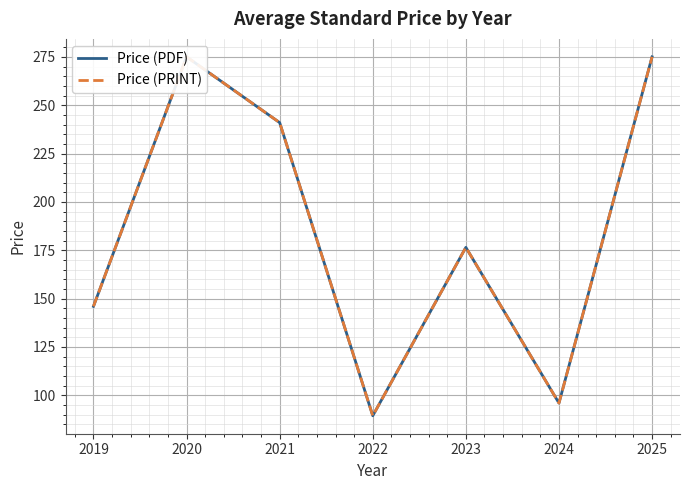

True or false: Price (PDF) has more than 0 points higher than both neighbors.

True